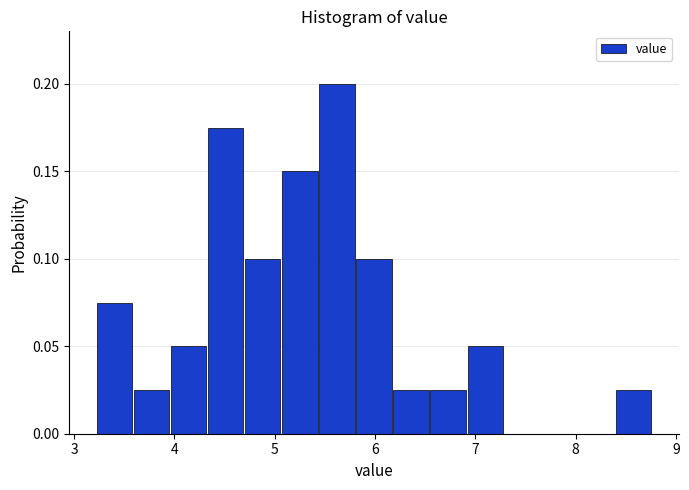

Around what value on the x-axis is the tallest bar? Give the approximate position of its centre, as read against the axis.

5.6